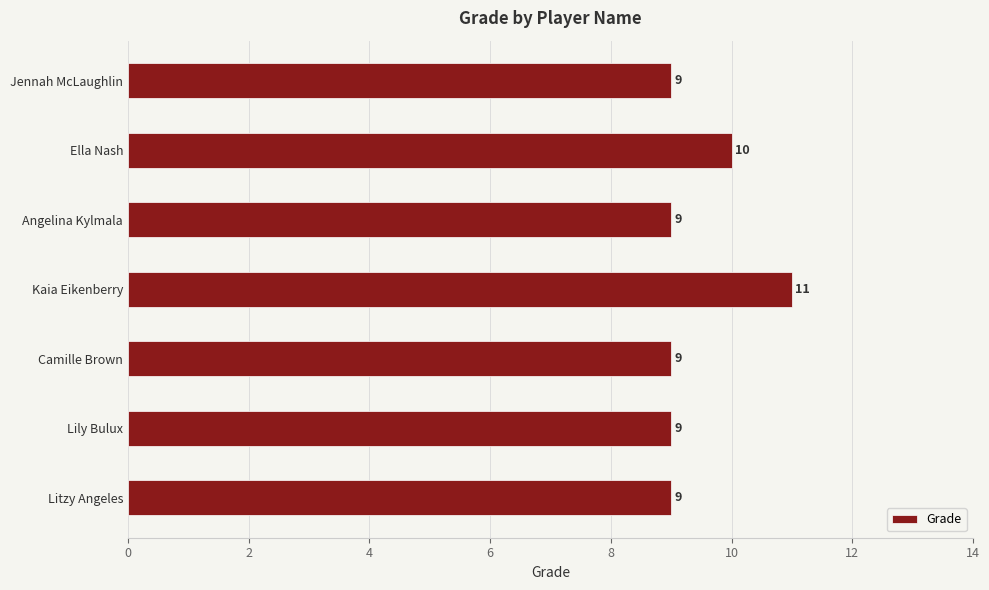

What is the sum of all values?

66